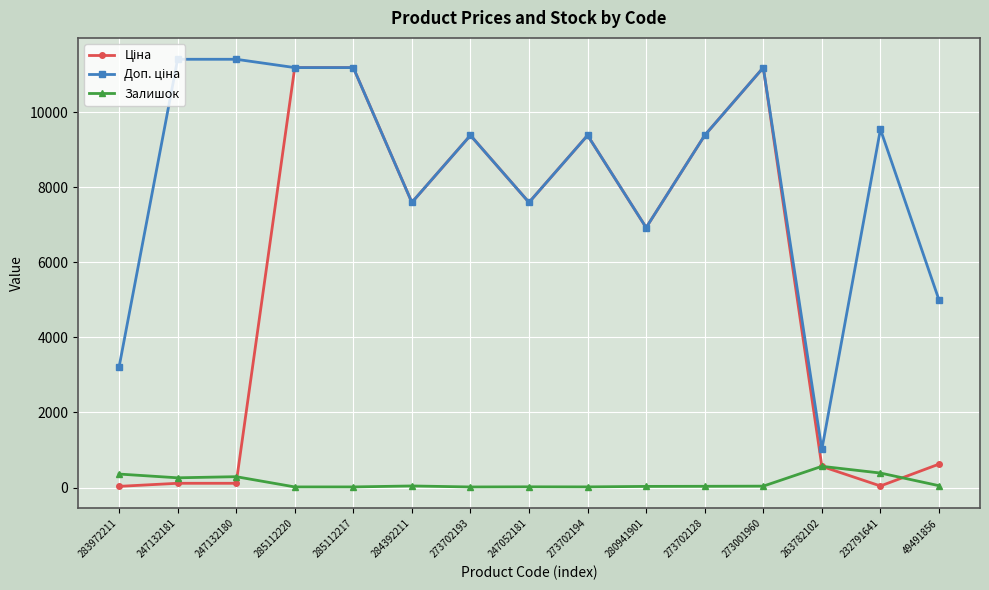

How many series are shown in this chart?

3